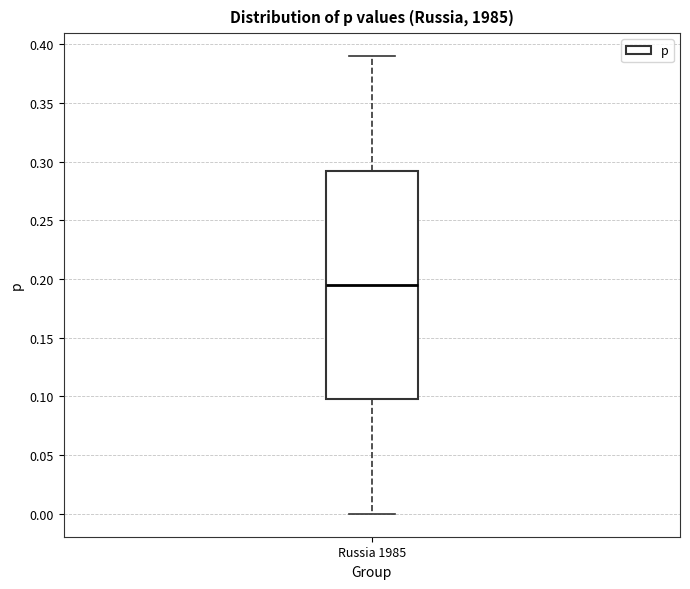

Transcribe this box plot: give where the median line is, the range the box spans, and where the two whiskers end, as read against the y-axis. The values are not printed on the chart, so give them approximately, as read against the axis.

median 0.195, box 0.100 to 0.295, whiskers 0.000 to 0.390